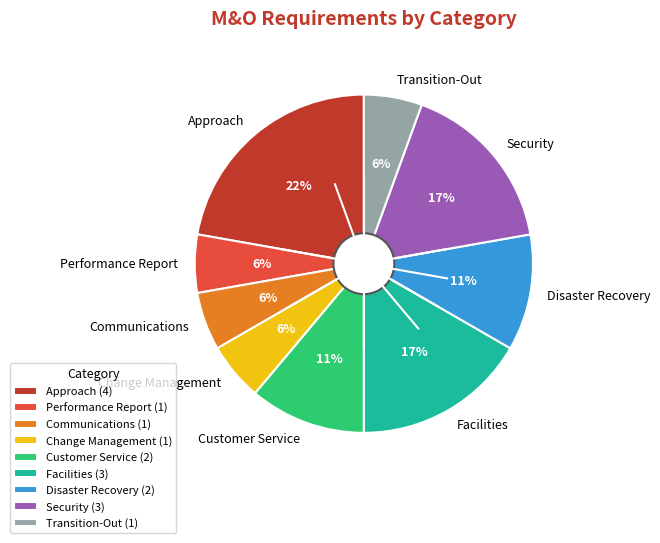

To the nearest percent, what is the average slice percentage?

11%